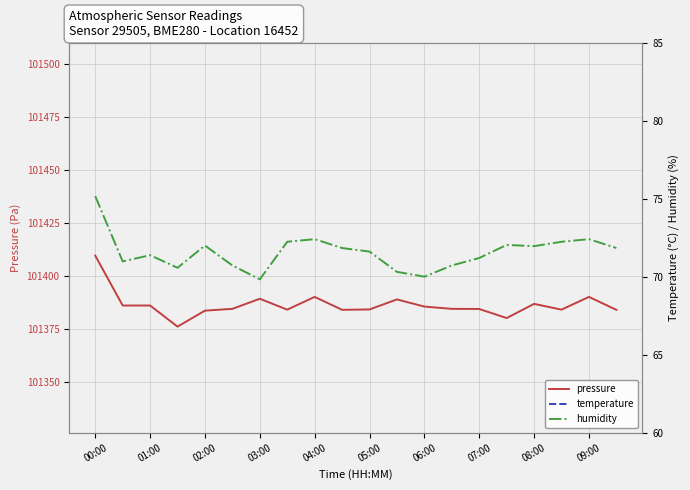

True or false: temperature and humidity intersect in this chart.

False